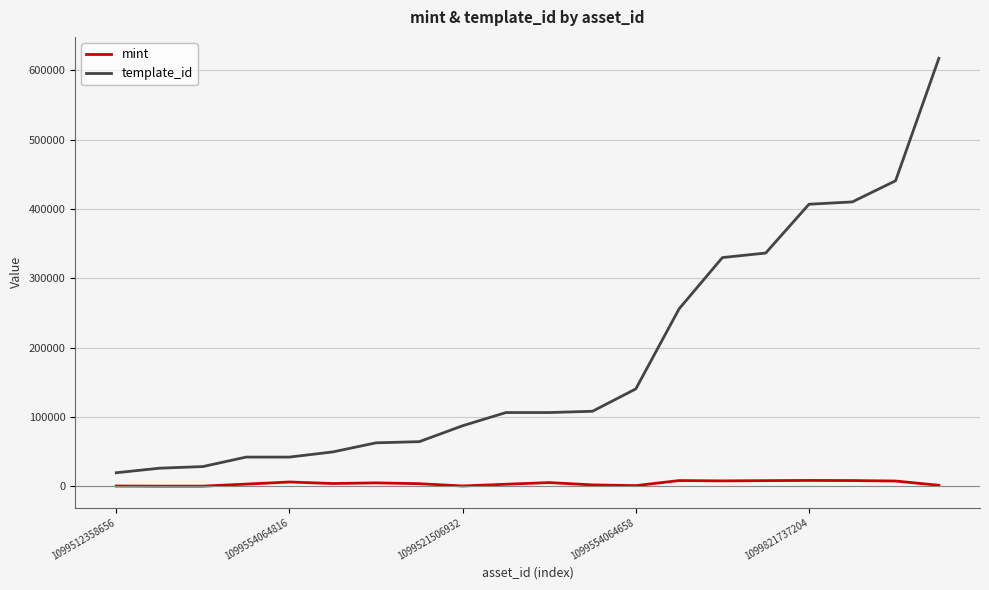

Which series has the largest range (max minus min)?

template_id